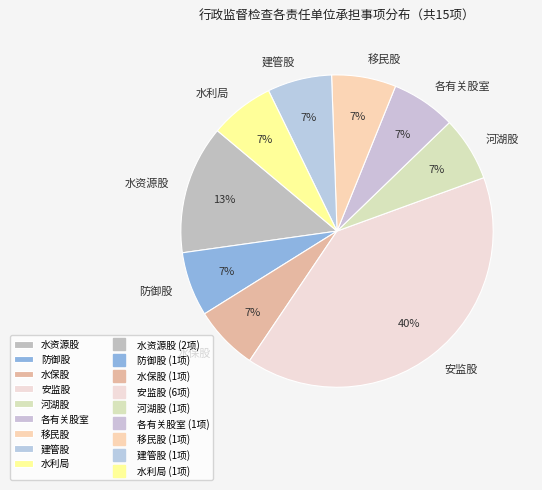

What is the largest slice in the pie chart?

安监股